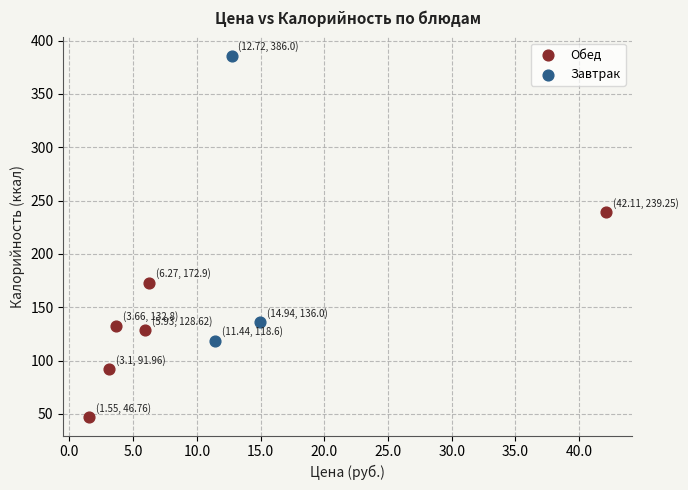

Which series has the widest spread of Y values?

Завтрак